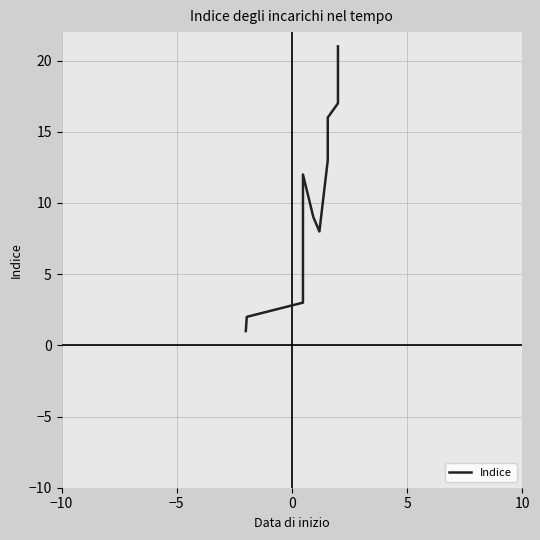

What is the greatest value displayed?

21